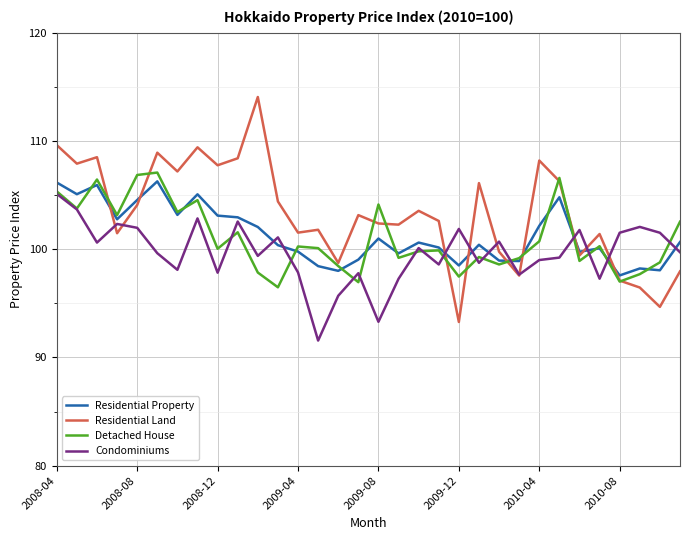

Which series has the largest total across all categories?

Residential Land